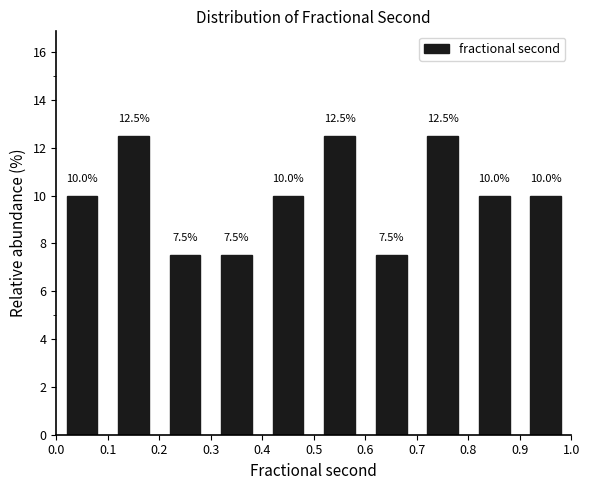

Reading left to right, list every bar in this chart as the range it spans on the x-axis followed by its height.

0.0 to 0.1: 10.0
0.1 to 0.2: 12.5
0.2 to 0.3: 7.5
0.3 to 0.4: 7.5
0.4 to 0.5: 10.0
0.5 to 0.6: 12.5
0.6 to 0.7: 7.5
0.7 to 0.8: 12.5
0.8 to 0.9: 10.0
0.9 to 1.0: 10.0